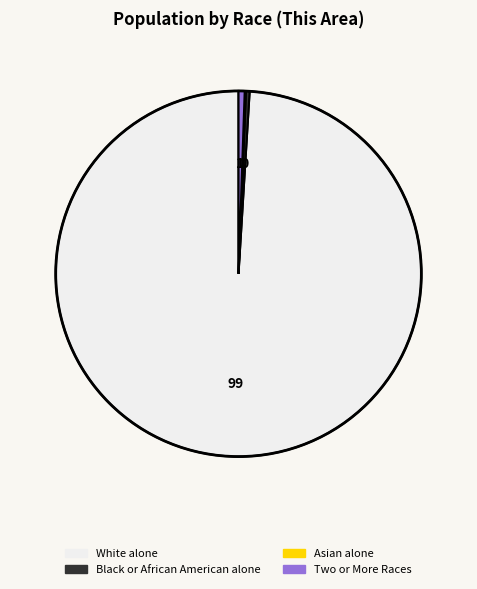

Is there any slice that represents more than half of the pie?

Yes